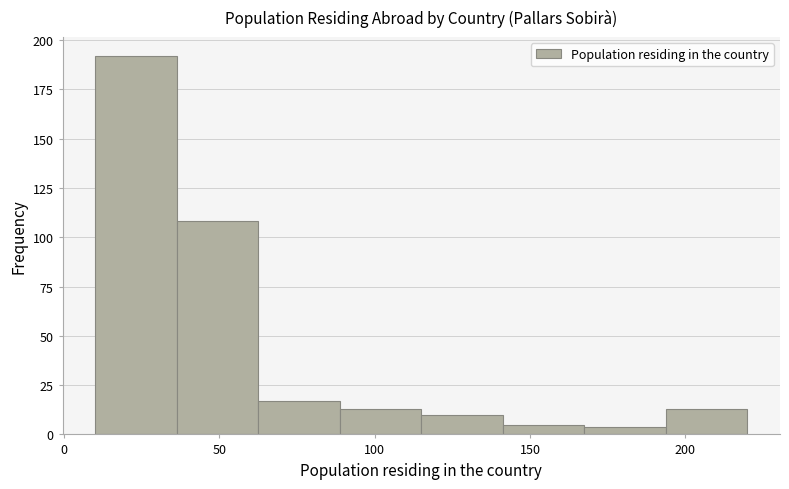

What is the height of the bar covering 65 to 90 on the x-axis? Neither the bar edges nor the heights are printed on the chart, so give them approximately, as read against the axes.

15